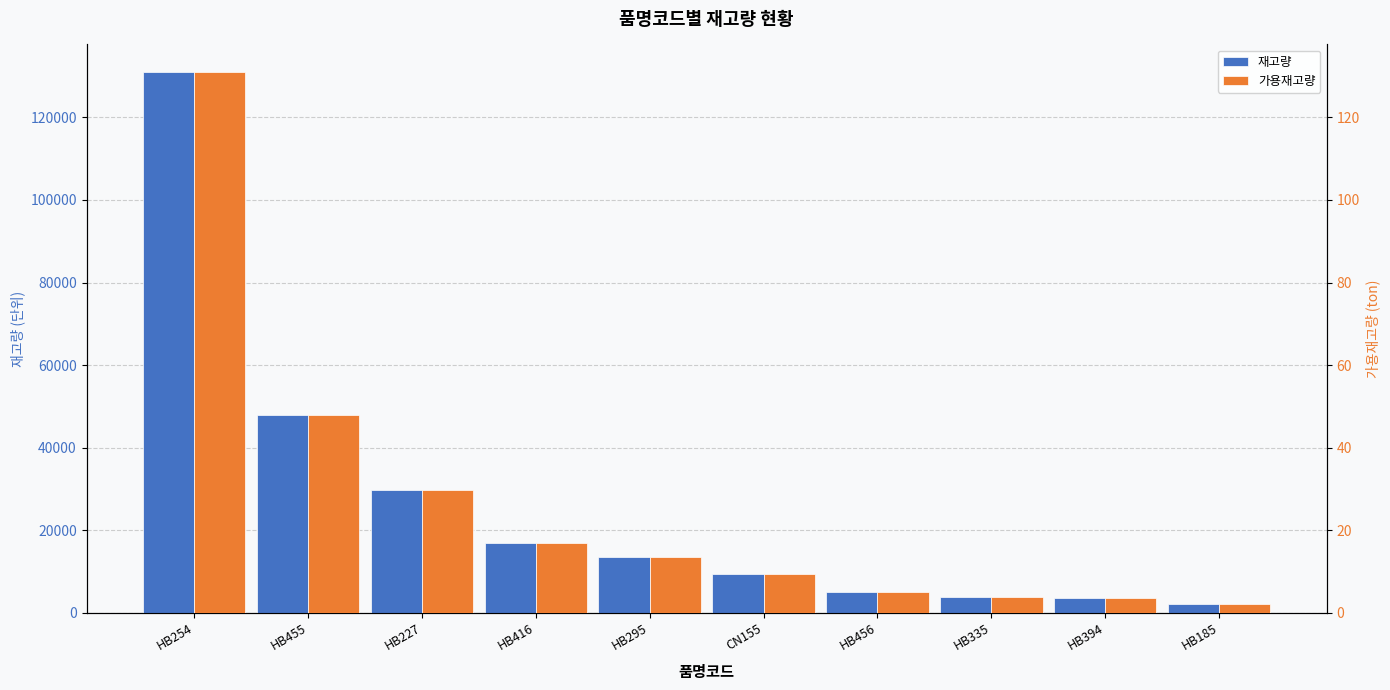

What is the average value of the 재고량 series?

26315.8